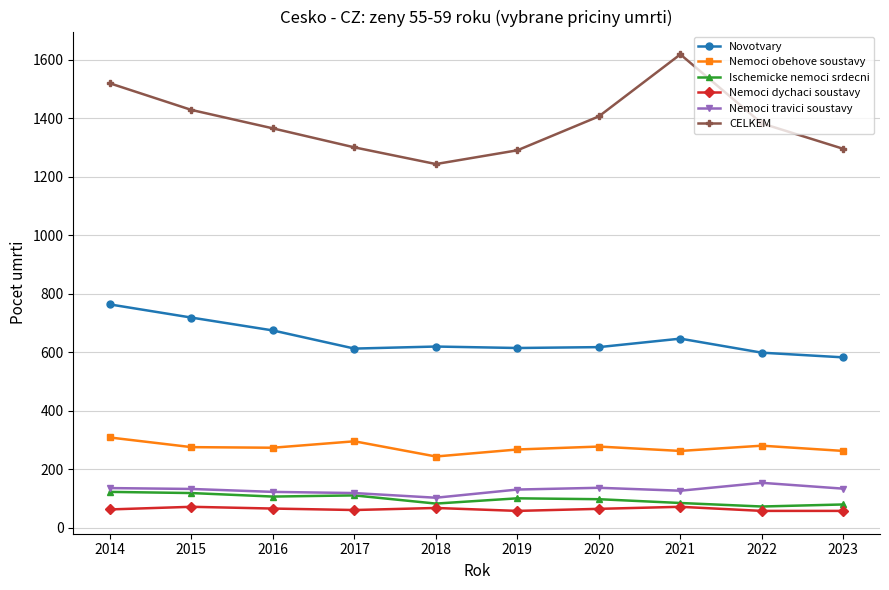

Which series changed the most between 2018 and 2019?

CELKEM